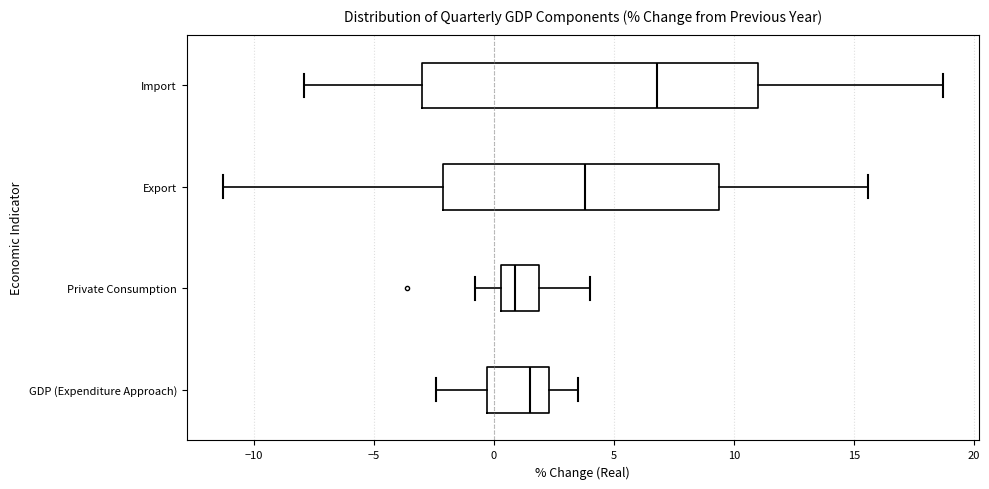

Reading bottom to top, transcribe this box plot: for each box, give where its median line is, the range the box spans, and where its two whiskers end, as read against the x-axis. The values are not printed on the chart, so give them approximately, as read against the axis.

GDP (Expenditure Approach): median 1.5, box -0.5 to 2.5, whiskers -2.5 to 3.5
Private Consumption: median 1.0, box 0.5 to 2.0, whiskers -1.0 to 4.0
Export: median 4.0, box -2.0 to 9.5, whiskers -11.5 to 15.5
Import: median 7.0, box -3.0 to 11.0, whiskers -8.0 to 18.5